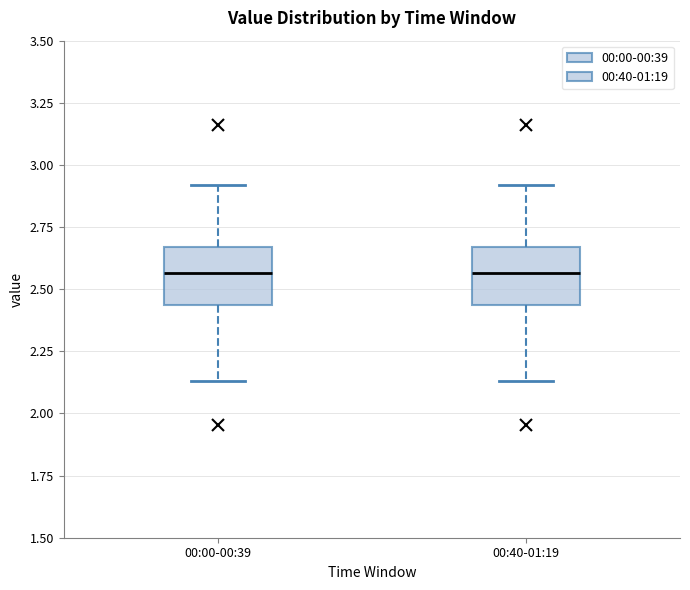

Reading left to right, read every box against the y-axis: the position of its median line, the range the box covers, and the ends of its whiskers. The values are not printed on the chart, so give them approximately, as read against the axis.

00:00-00:39: median 2.55, box 2.45 to 2.65, whiskers 2.15 to 2.90
00:40-01:19: median 2.55, box 2.45 to 2.65, whiskers 2.15 to 2.90